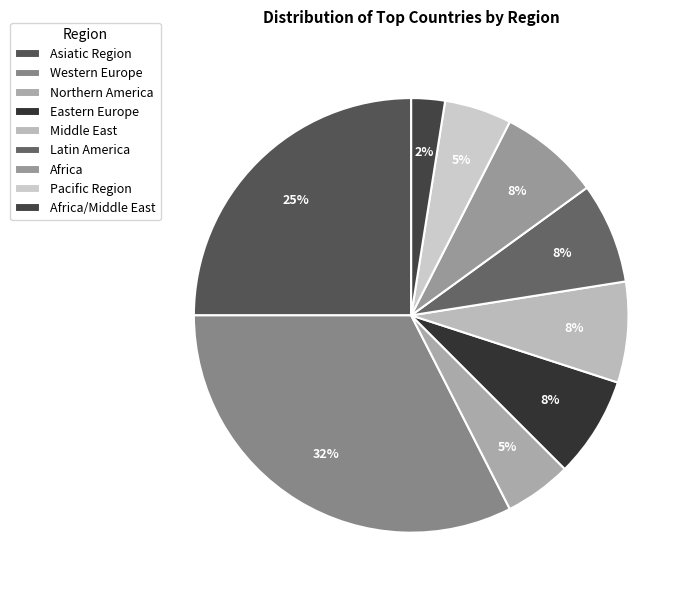

To the nearest percent, what is the average slice percentage?

11%